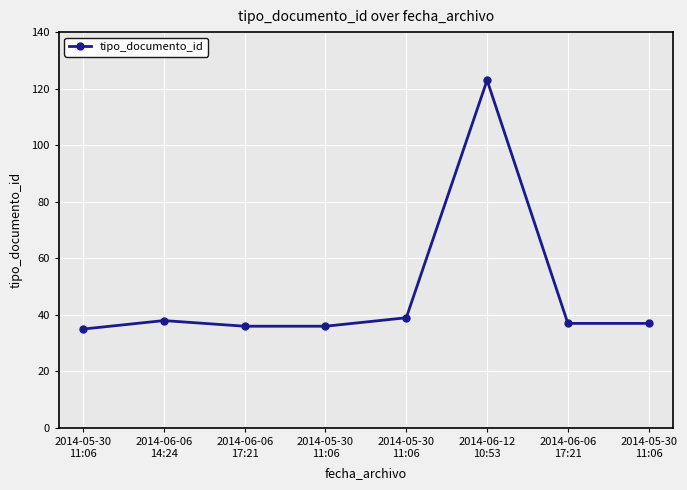

Does the chart have visible grid lines?

Yes